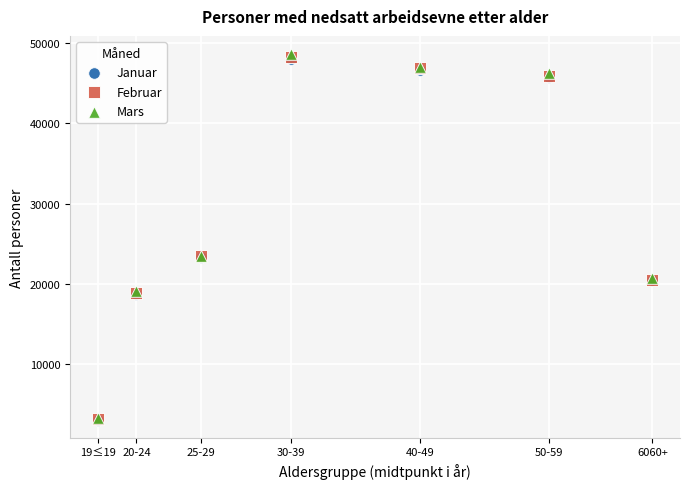

What are all the series names shown in the legend?

Januar, Februar, Mars